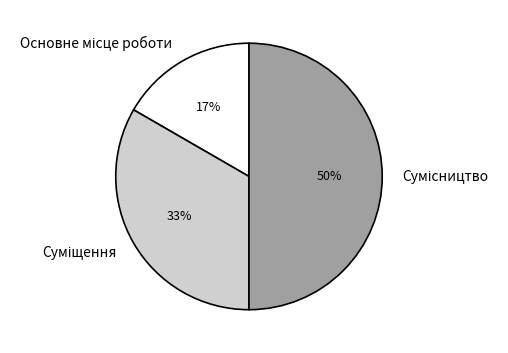

To the nearest percent, what is the difference between the largest and smallest slice percentages?

33%